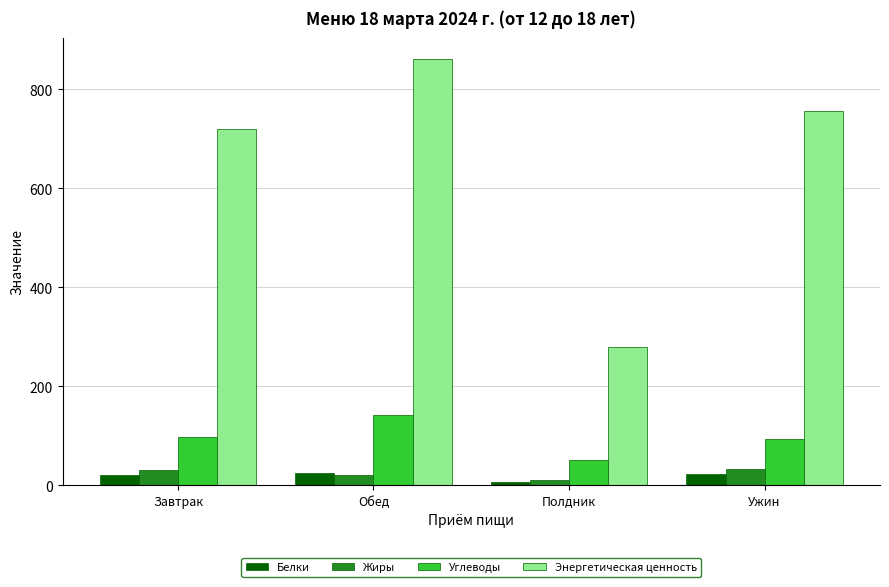

The Жиры series shows 30.1 at Завтрак. True or false?

True